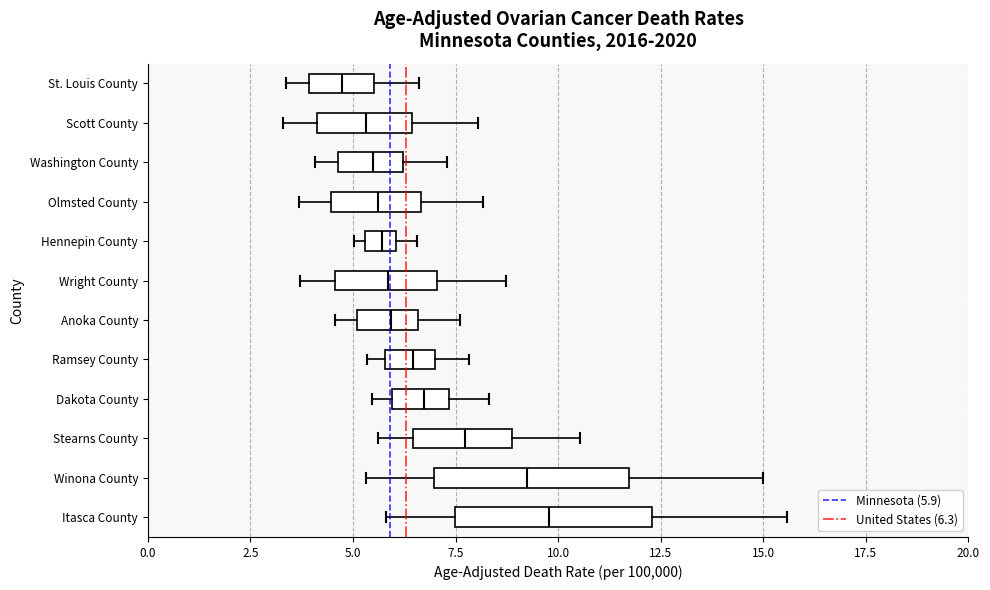

Which box's median line is the furthest to the left?

St. Louis County